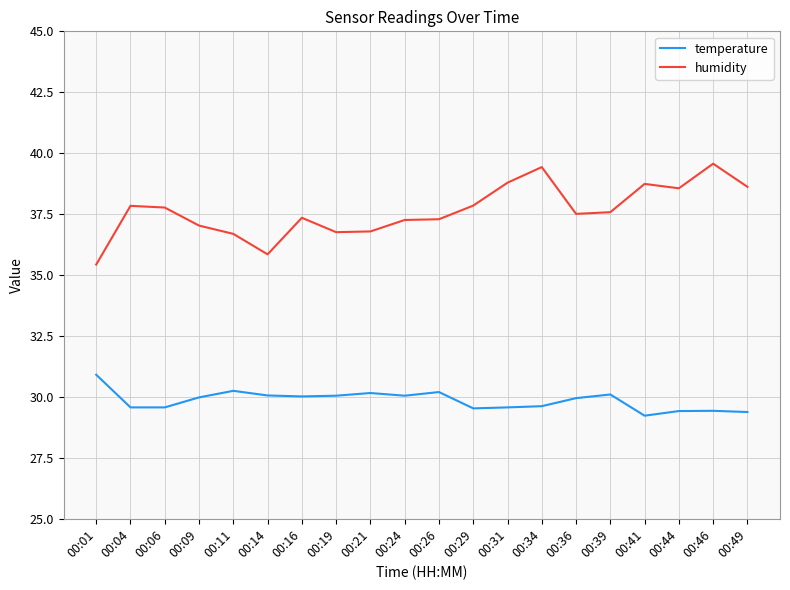

At which label does humidity reach its minimum?

00:01